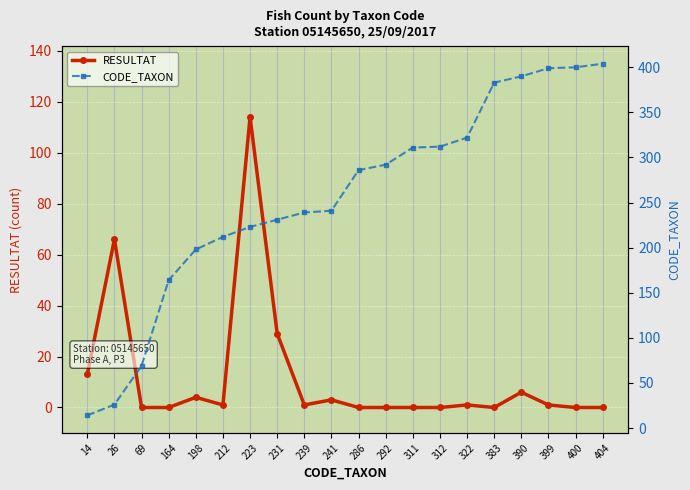

Which label corresponds to the smallest value in the chart?

69